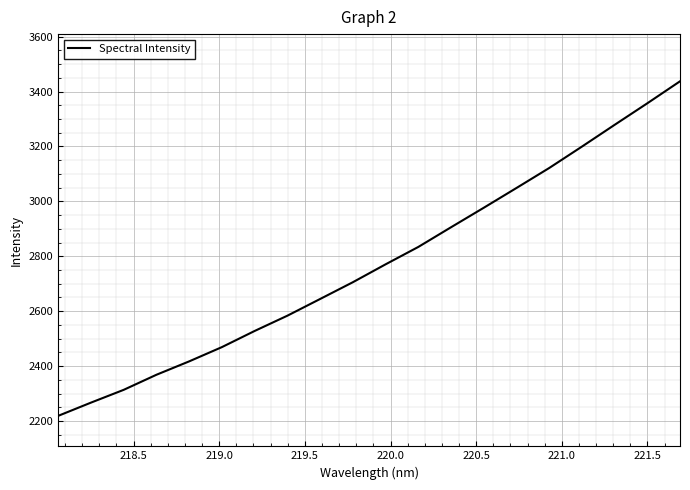

What is the greatest value displayed?

3437.2